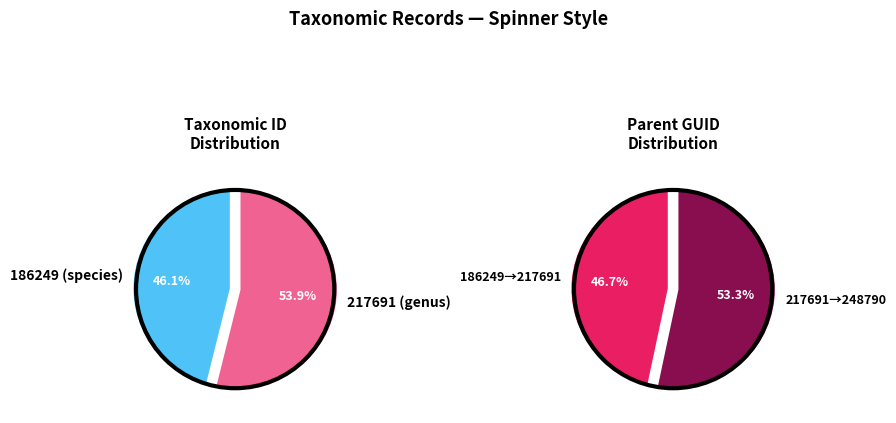

To the nearest percent, what is the average slice percentage?

50%